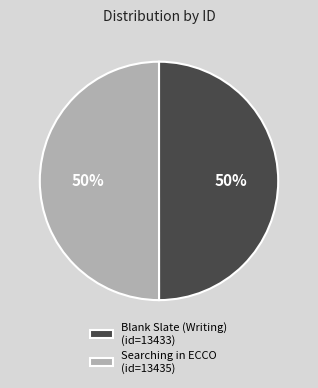

Is it true that Searching in ECCO (id=13435) is 38% of the pie?

False